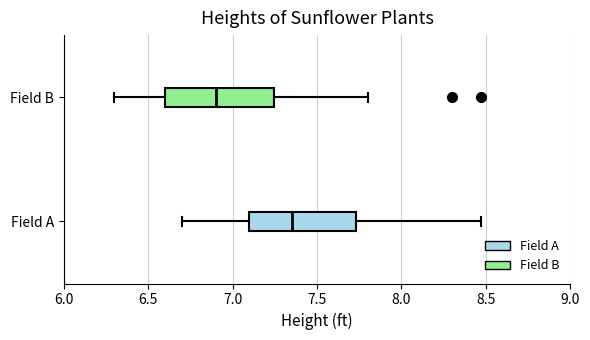

Reading bottom to top, transcribe this box plot: for each box, give where its median line is, the range the box spans, and where its two whiskers end, as read against the x-axis. The values are not printed on the chart, so give them approximately, as read against the axis.

Field A: median 7.35, box 7.10 to 7.75, whiskers 6.70 to 8.45
Field B: median 6.90, box 6.60 to 7.25, whiskers 6.30 to 7.80